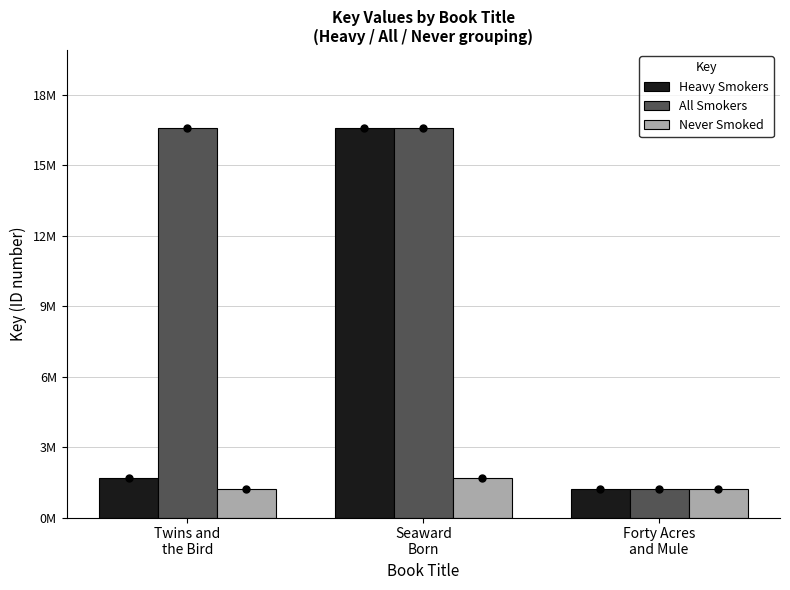

Which series has the largest total across all categories?

All Smokers